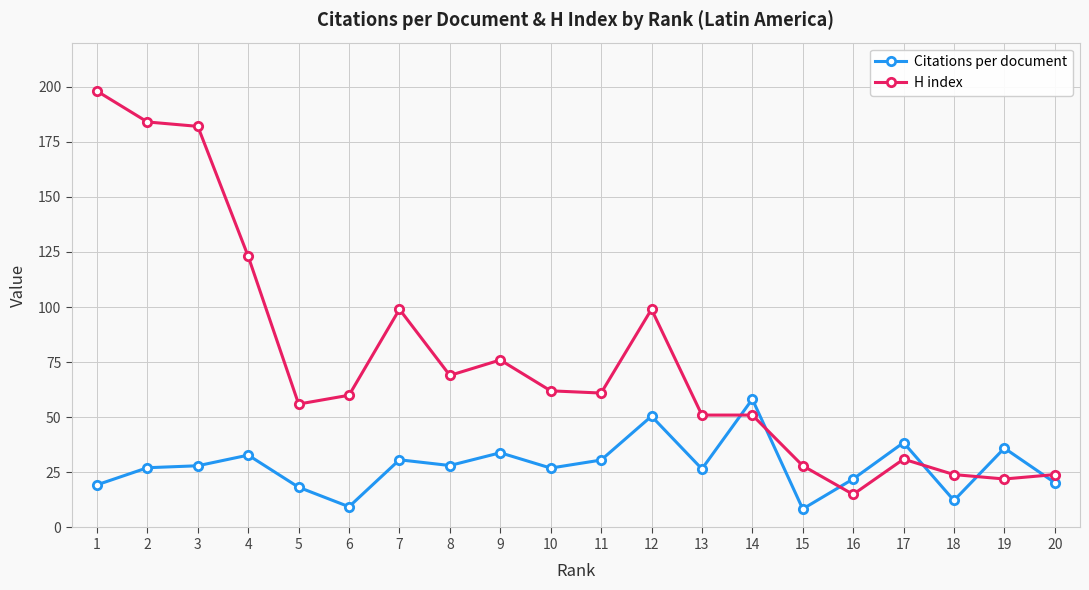

Which series has the widest spread of values?

H index